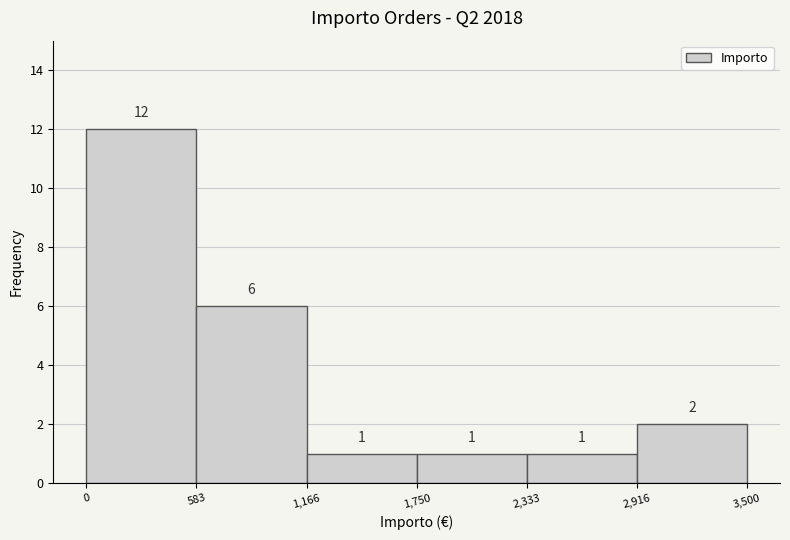

Reading left to right, list every bar in this chart as the range it spans on the x-axis followed by its height.

0 to 583: 12
583 to 1,166: 6
1,166 to 1,750: 1
1,750 to 2,333: 1
2,333 to 2,916: 1
2,916 to 3,500: 2